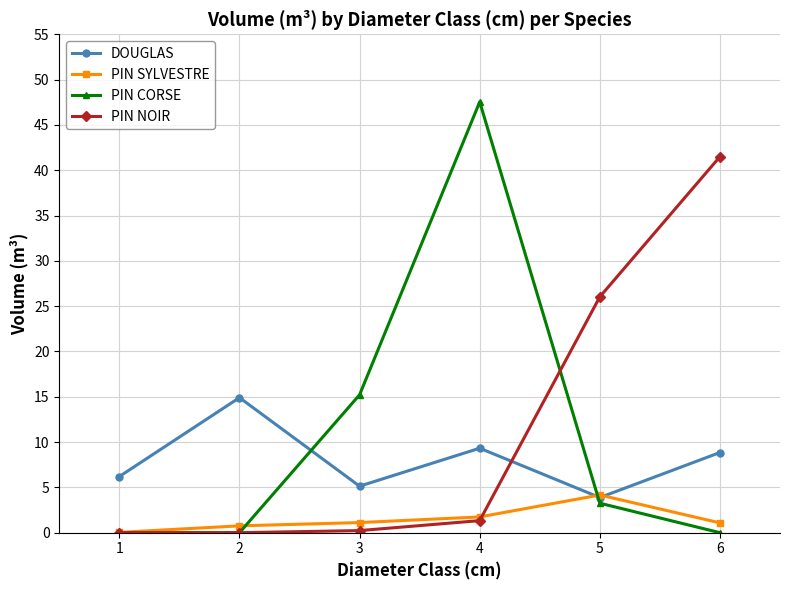

True or false: PIN SYLVESTRE has more than 2 interior local peaks.

False